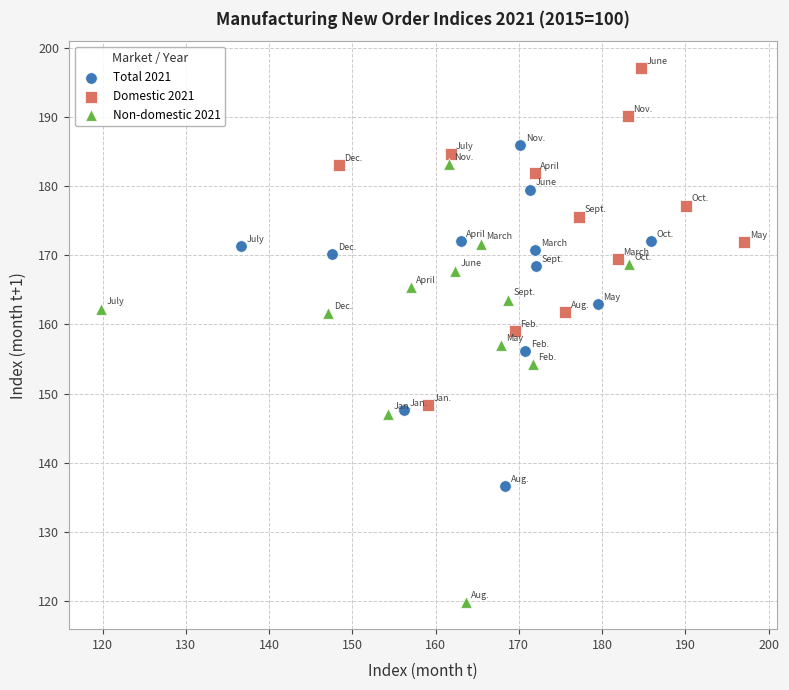

Which series reaches the minimum Y coordinate?

Non-domestic 2021